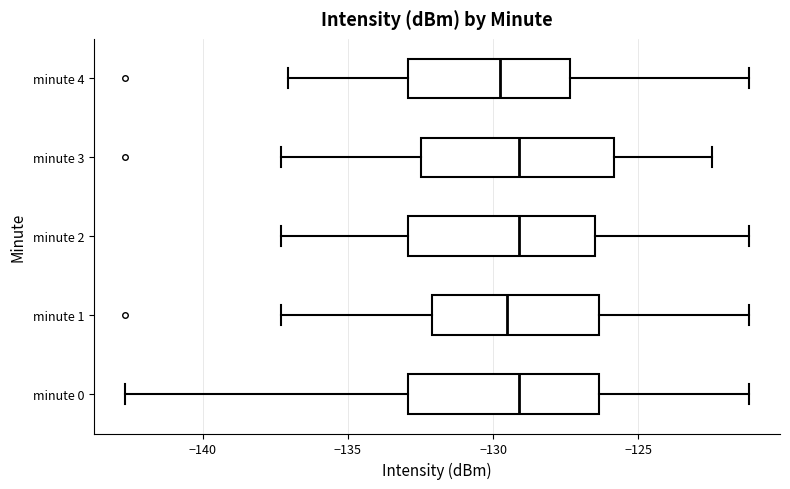

Reading bottom to top, transcribe this box plot: for each box, give where its median line is, the range the box spans, and where its two whiskers end, as read against the x-axis. The values are not printed on the chart, so give them approximately, as read against the axis.

minute 0: median -129.0, box -133.0 to -126.5, whiskers -142.5 to -121.0
minute 1: median -129.5, box -132.0 to -126.5, whiskers -137.5 to -121.0
minute 2: median -129.0, box -133.0 to -126.5, whiskers -137.5 to -121.0
minute 3: median -129.0, box -132.5 to -126.0, whiskers -137.5 to -122.5
minute 4: median -130.0, box -133.0 to -127.5, whiskers -137.0 to -121.0